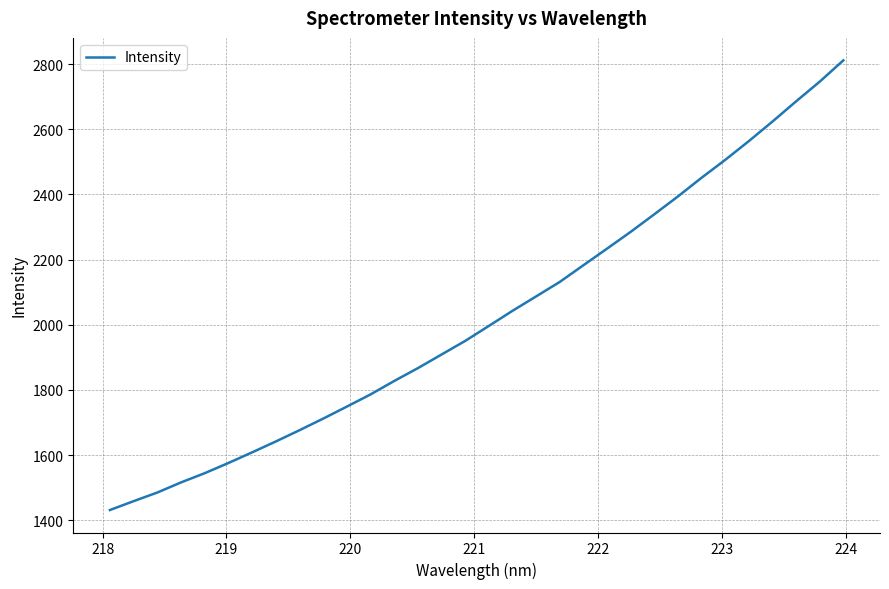

What is the greatest value displayed?

2811.6